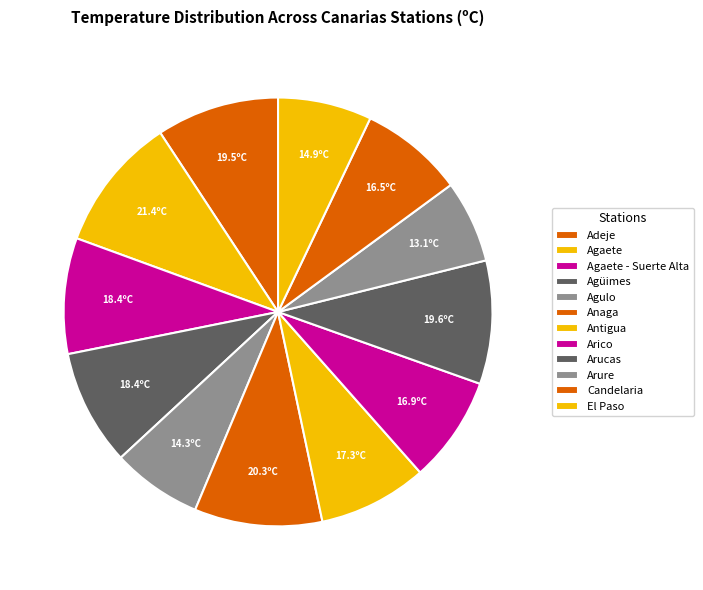

Which category has the biggest portion of the pie?

Agaete